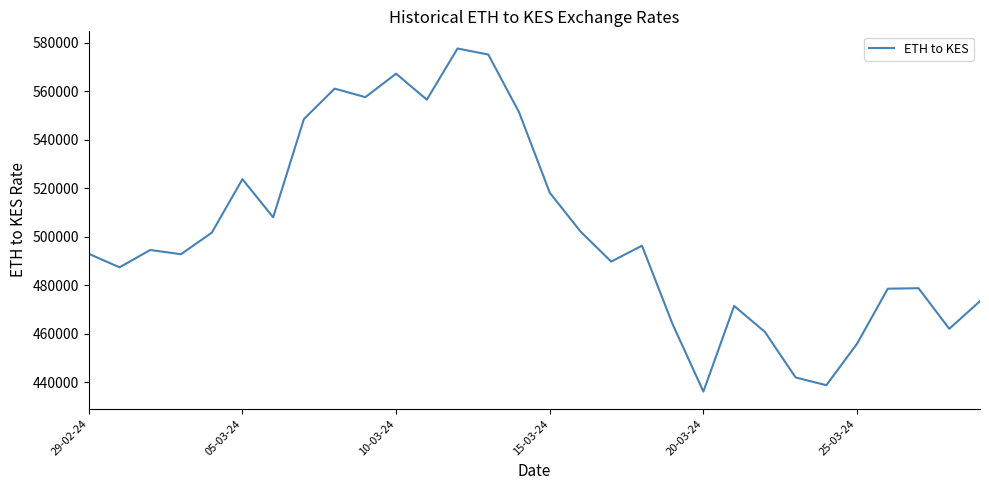

What is the greatest value displayed?

577660